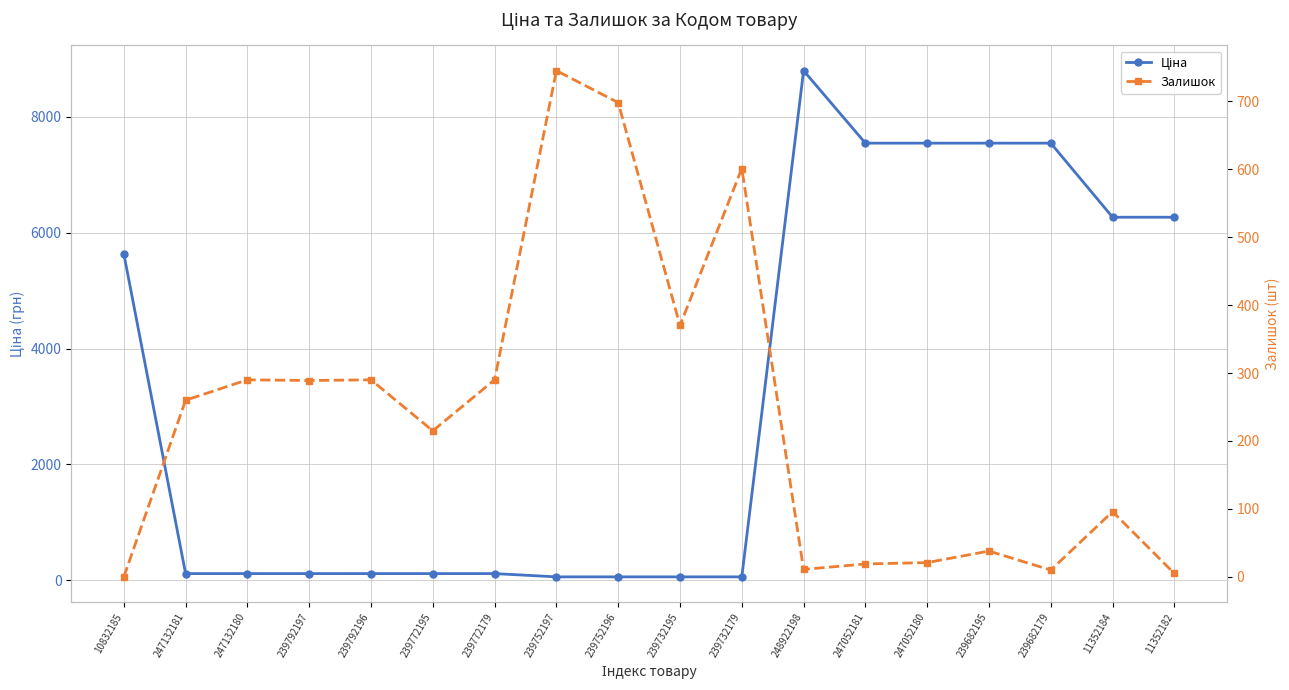

Rank the series by their average value, from lowest to highest.

Залишок, Ціна